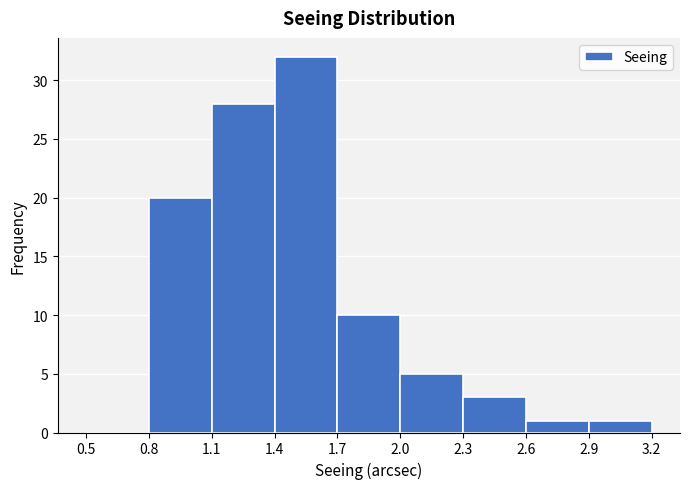

Reading left to right, transcribe this chart: for each bar, give the range it covers on the x-axis and its height. The values are not printed on the chart, so give them approximately, as read against the axis.

0.5 to 0.8: 0
0.8 to 1.1: 20
1.1 to 1.4: 28
1.4 to 1.7: 32
1.7 to 2.0: 10
2.0 to 2.3: 5
2.3 to 2.6: 3
2.6 to 2.9: 1
2.9 to 3.2: 1